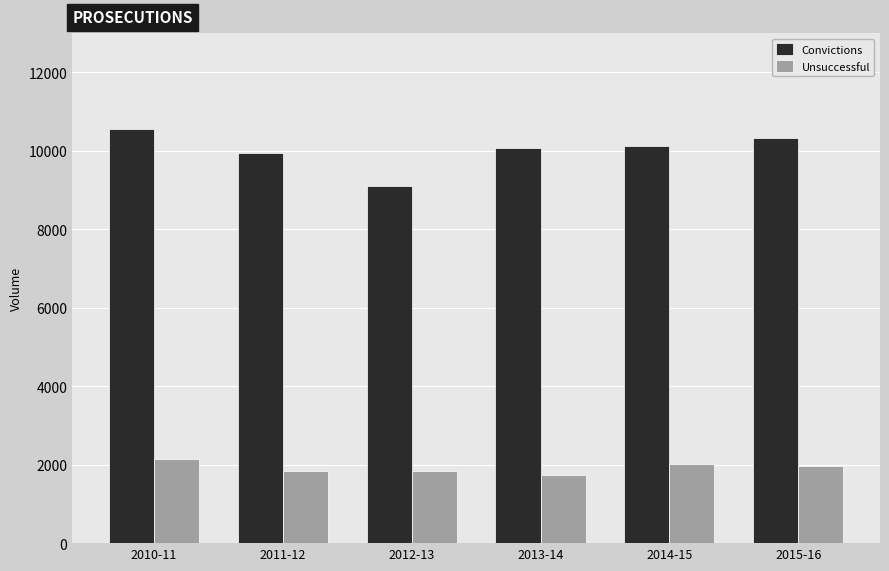

What is the greatest value displayed?

10566